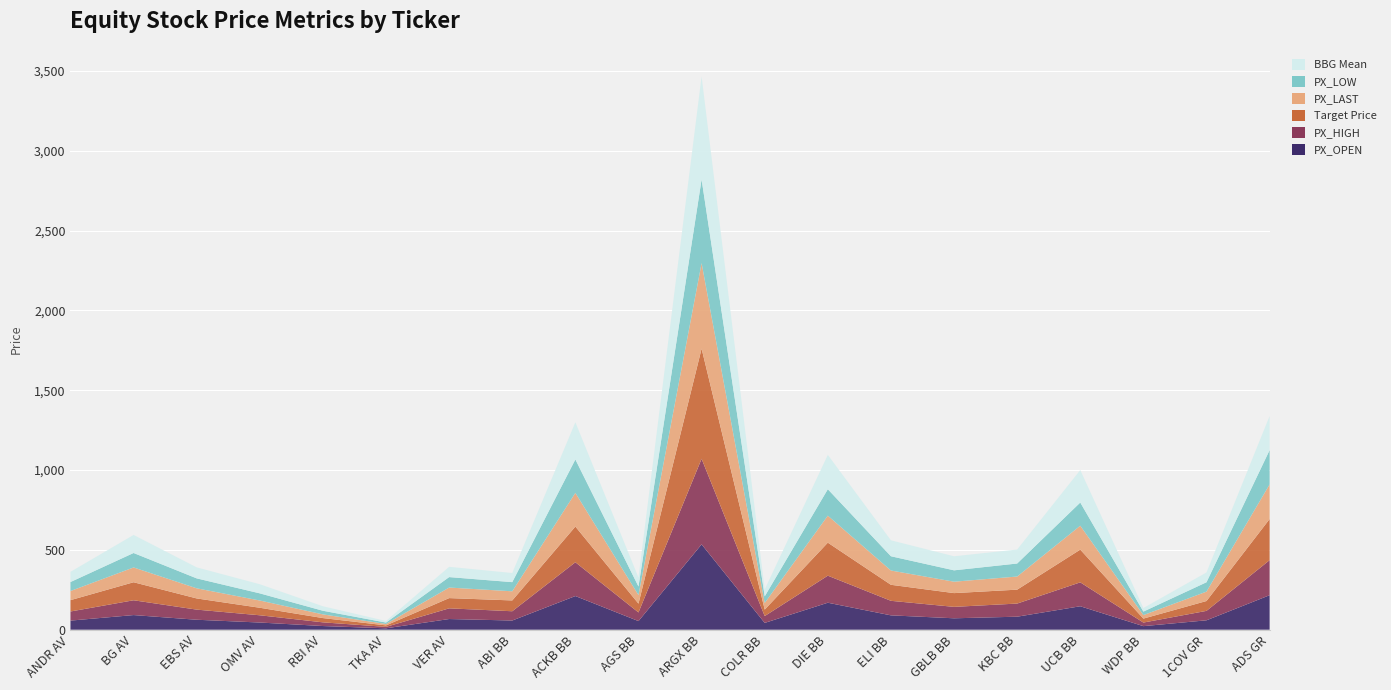

Reading left to right, transcribe all the data shown in this chart.

PX_OPEN: 57.0	91.7	62.4	45.0	23.0	8.8	66.9	57.6	210.8	53.9	534.6	42.6	169.0	89.9	71.5	81.5	146.8	22.4	58.9	216.0
PX_HIGH: 57.1	92.7	63.4	45.4	23.1	8.9	66.9	58.1	211.6	54.1	535.8	42.8	169.4	91.0	71.6	82.2	149.8	22.4	59.1	219.5
Target Price: 71.0	112.9	70.0	47.1	26.7	9.4	64.2	67.7	223.6	55.2	690.0	40.6	206.8	100.3	86.1	87.1	205.0	24.8	61.8	257.6
PX_LAST: 57.1	92.7	63.4	45.4	23.1	8.9	66.0	57.3	211.0	53.7	535.8	41.5	169.1	89.5	71.5	82.2	149.7	22.0	58.8	216.8
PX_LOW: 56.3	90.5	62.2	44.8	22.7	8.8	65.5	57.2	209.2	53.5	523.4	41.4	165.6	89.2	71.2	81.4	145.2	21.8	58.7	214.6
BBG Mean: 63.8	113.0	69.0	57.1	28.1	9.8	64.3	57.3	233.0	55.9	645.2	43.0	215.0	99.8	88.0	87.6	203.3	22.3	61.3	213.7